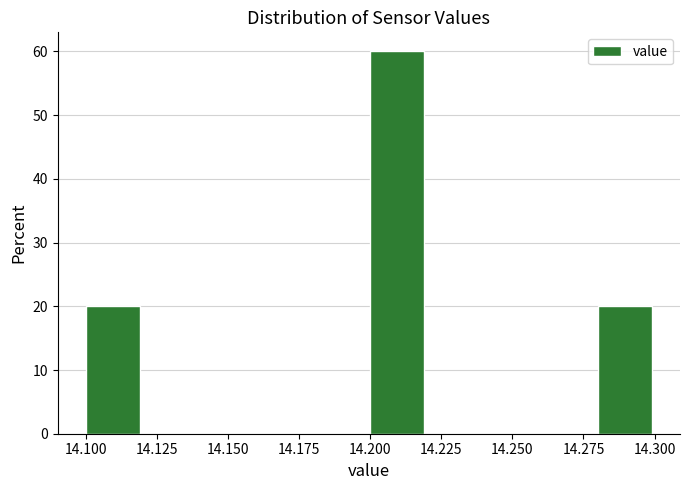

Reading left to right, transcribe this chart: for each bar, give the range it covers on the x-axis and its height. The values are not printed on the chart, so give them approximately, as read against the axis.

14.10 to 14.12: 20
14.12 to 14.14: 0
14.14 to 14.16: 0
14.16 to 14.18: 0
14.18 to 14.20: 0
14.20 to 14.22: 60
14.22 to 14.24: 0
14.24 to 14.26: 0
14.26 to 14.28: 0
14.28 to 14.30: 20